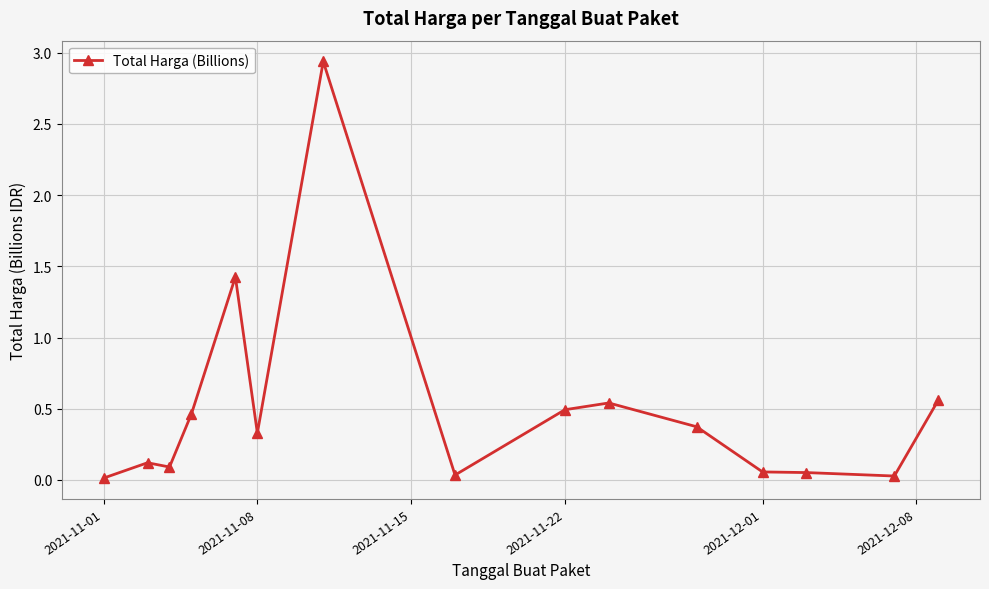

What is the sum of all values?

7.5